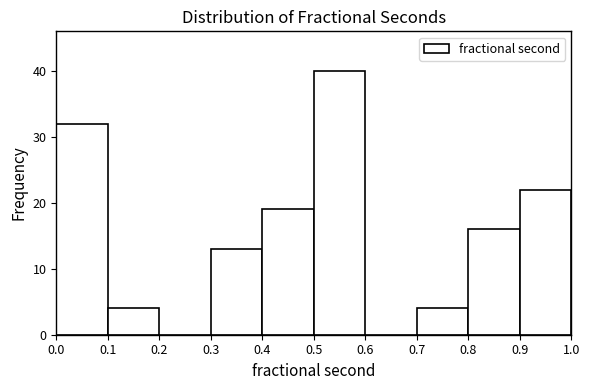

Reading left to right, transcribe this chart: for each bar, give the range it covers on the x-axis and its height. The values are not printed on the chart, so give them approximately, as read against the axis.

0.0 to 0.1: 32
0.1 to 0.2: 4
0.2 to 0.3: 0
0.3 to 0.4: 13
0.4 to 0.5: 19
0.5 to 0.6: 40
0.6 to 0.7: 0
0.7 to 0.8: 4
0.8 to 0.9: 16
0.9 to 1.0: 22